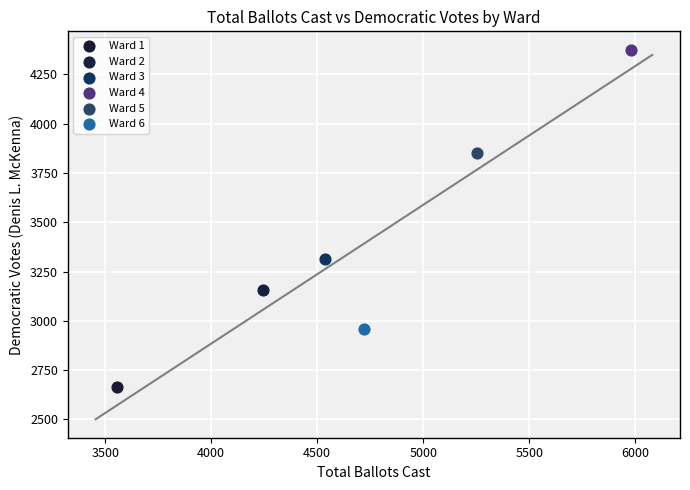

What are all the series names shown in the legend?

Ward 1, Ward 2, Ward 3, Ward 4, Ward 5, Ward 6